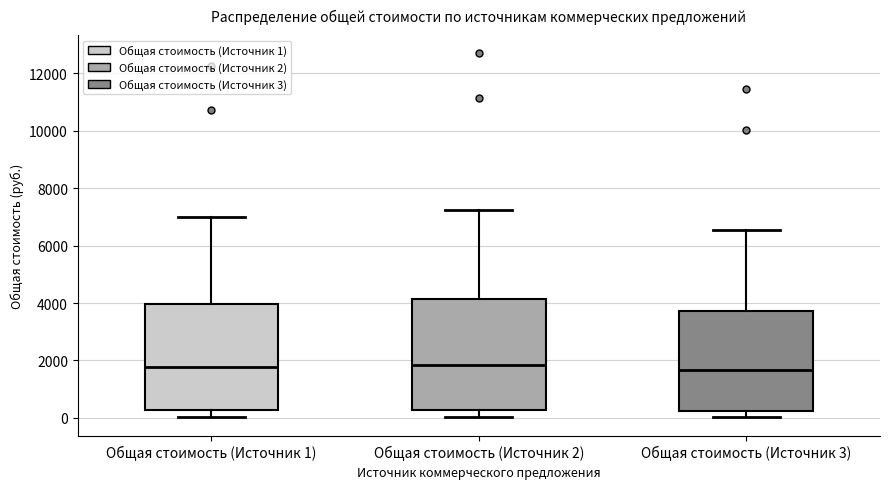

Reading left to right, transcribe this box plot: for each box, give where its median line is, the range the box spans, and where its two whiskers end, as read against the y-axis. The values are not printed on the chart, so give them approximately, as read against the axis.

Общая стоимость (Источник 1): median 1800, box 200 to 4000, whiskers 0 to 7000
Общая стоимость (Источник 2): median 1800, box 200 to 4200, whiskers 0 to 7200
Общая стоимость (Источник 3): median 1600, box 200 to 3800, whiskers 0 to 6600